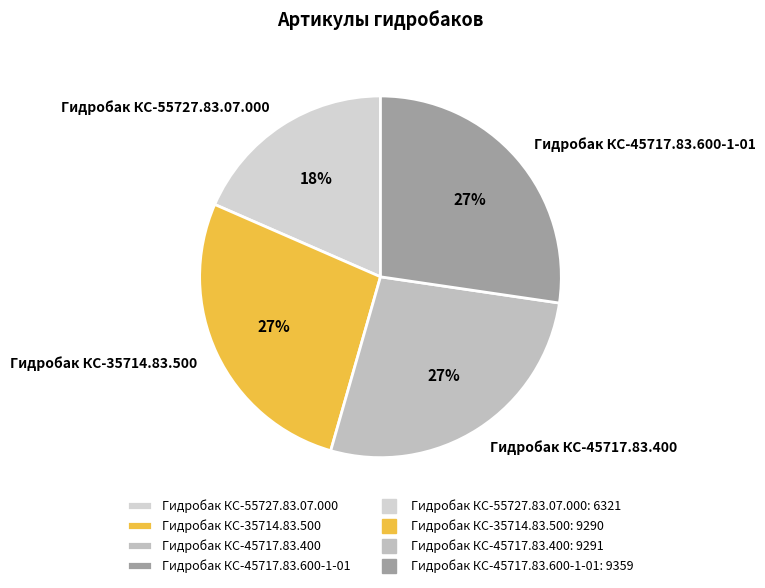

What is the smallest slice in the pie chart?

Гидробак КС-55727.83.07.000